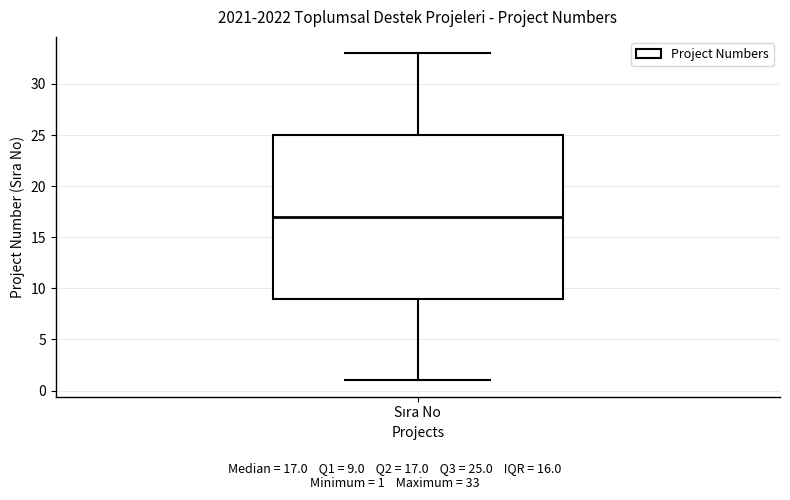

Where does the median line of the box for Sıra No sit on the y-axis? The values are not printed on the chart, so give them approximately, as read against the axis.

17